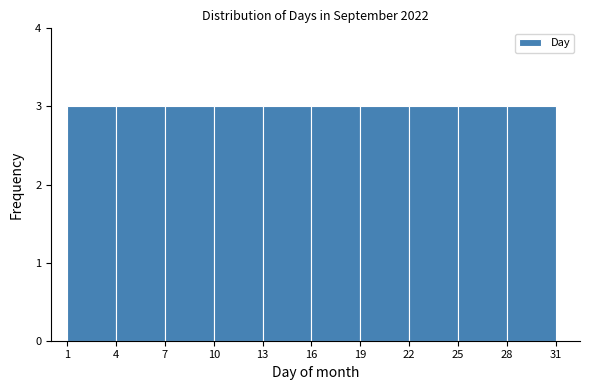

Reading left to right, list every bar in this chart as the range it spans on the x-axis followed by its height. The values are not printed on the chart, so give them approximately, as read against the axis.

1 to 4: 3
4 to 7: 3
7 to 10: 3
10 to 13: 3
13 to 16: 3
16 to 19: 3
19 to 22: 3
22 to 25: 3
25 to 28: 3
28 to 31: 3